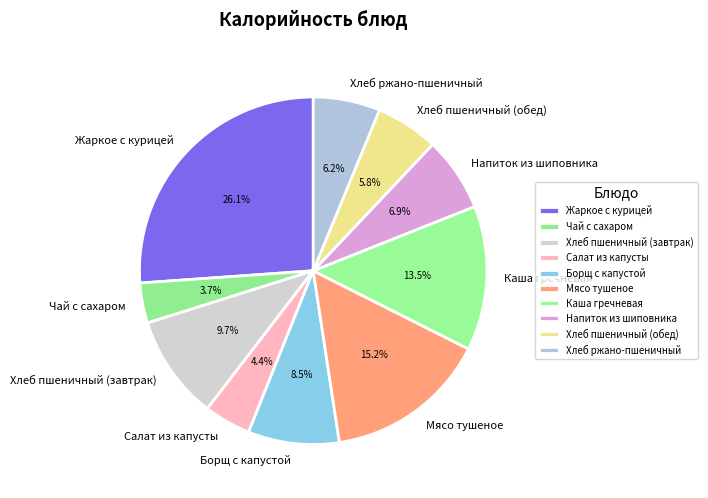

Count the number of slices in the pie.

10